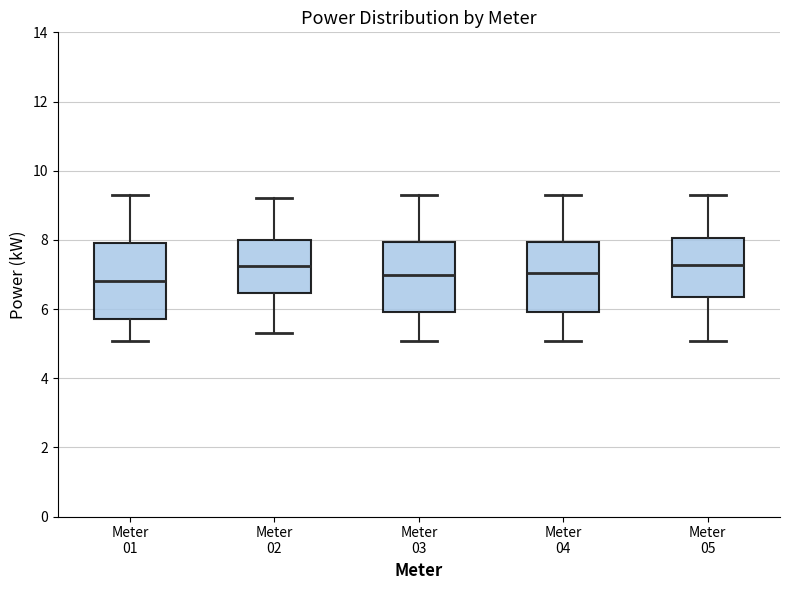

Where does the upper whisker of the box for Meter 05 end on the y-axis? The values are not printed on the chart, so give them approximately, as read against the axis.

9.4